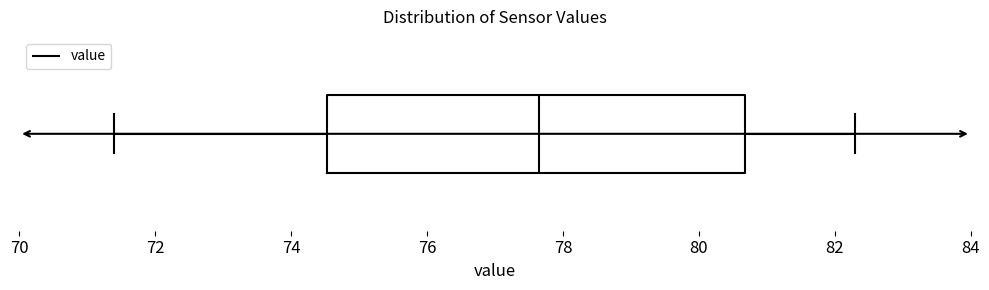

Transcribe this box plot: give where the median line is, the range the box spans, and where the two whiskers end, as read against the x-axis. The values are not printed on the chart, so give them approximately, as read against the axis.

median 77.6, box 74.6 to 80.6, whiskers 71.4 to 82.4